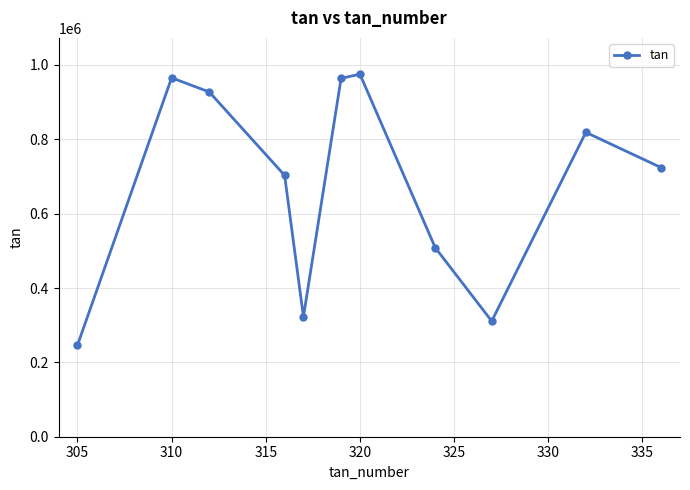

What is the greatest value displayed?

975246